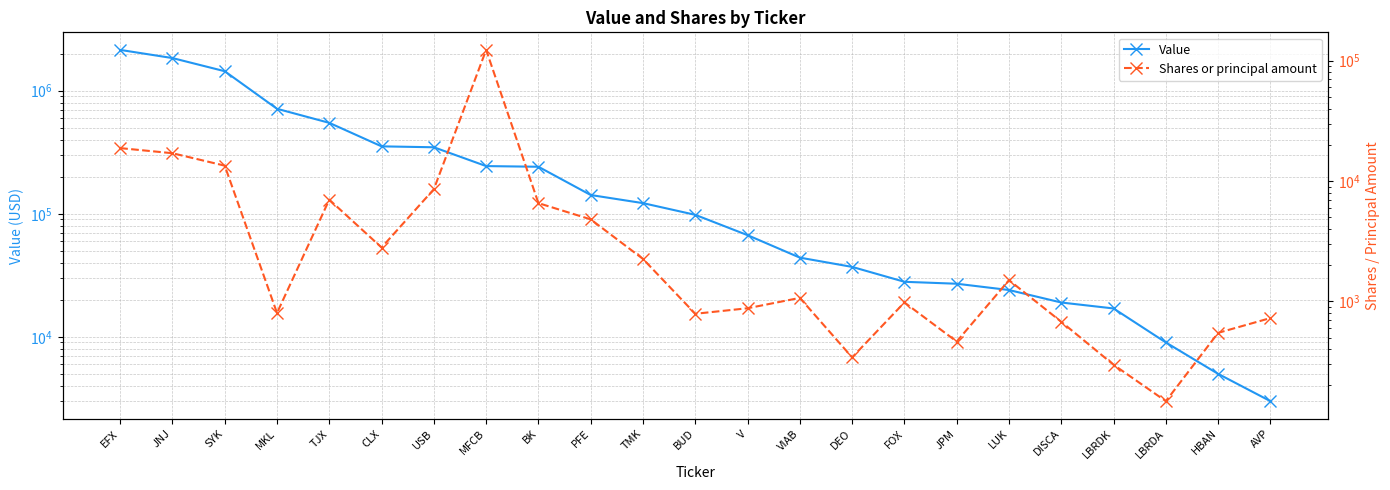

True or false: Value has a value of 17472 at VIAB.

False